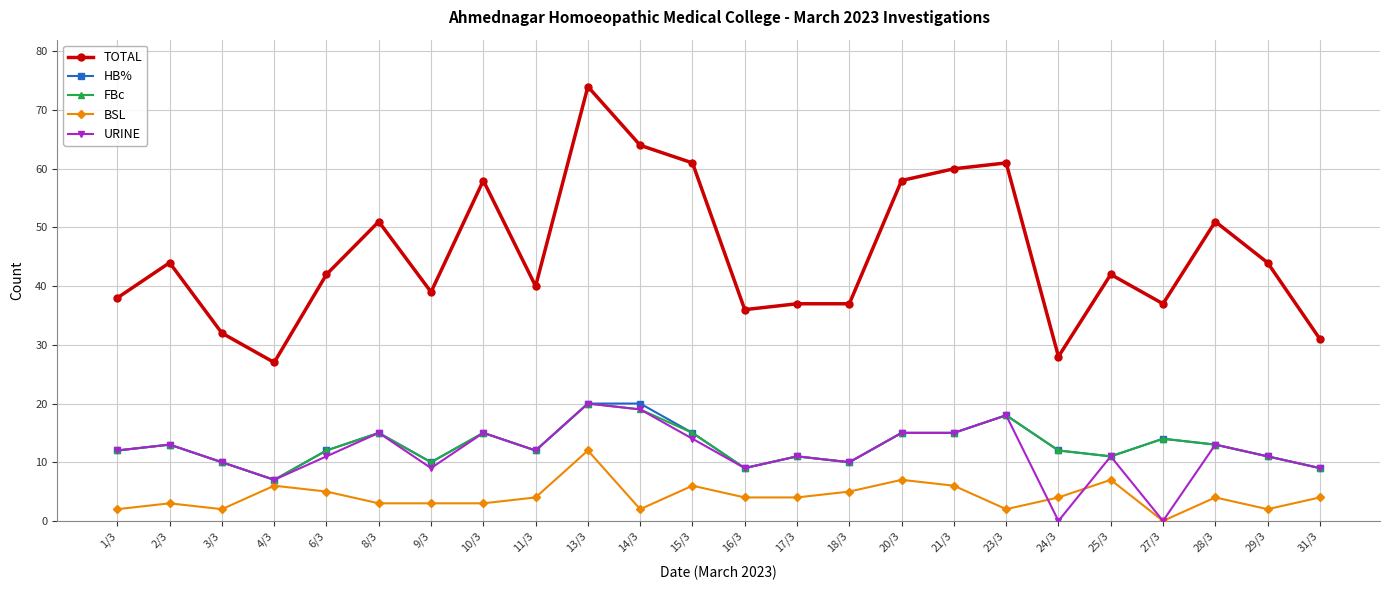

True or false: TOTAL and BSL cross at least once.

False